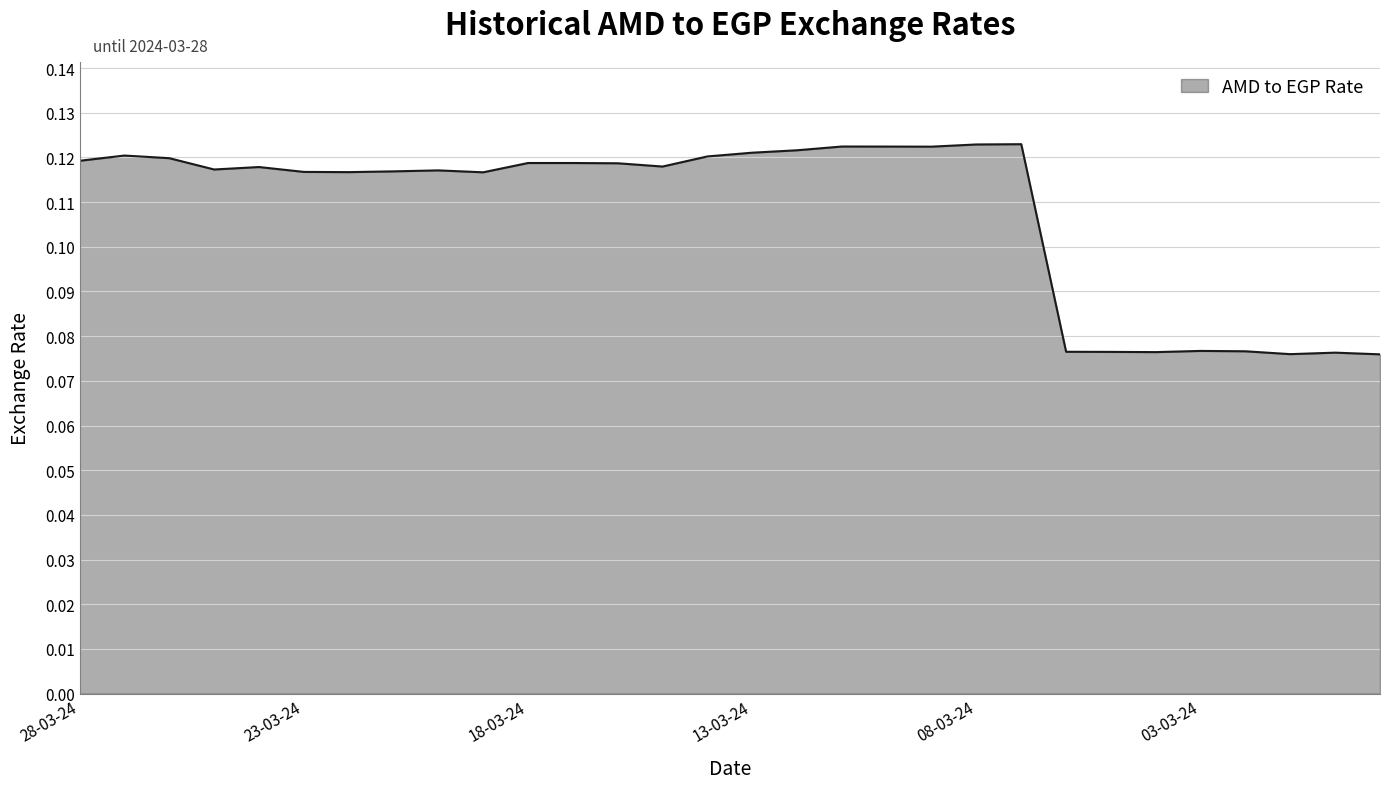

Does the chart have visible grid lines?

Yes